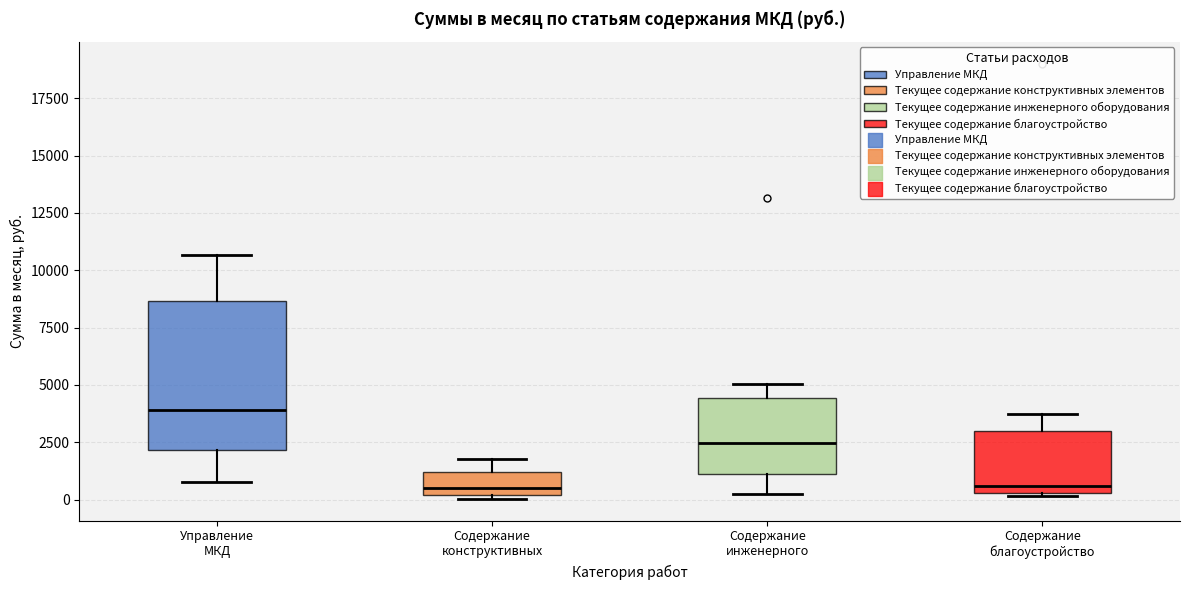

Comparing the boxes themselves (not the whiskers), which one is the tallest?

Управление МКД